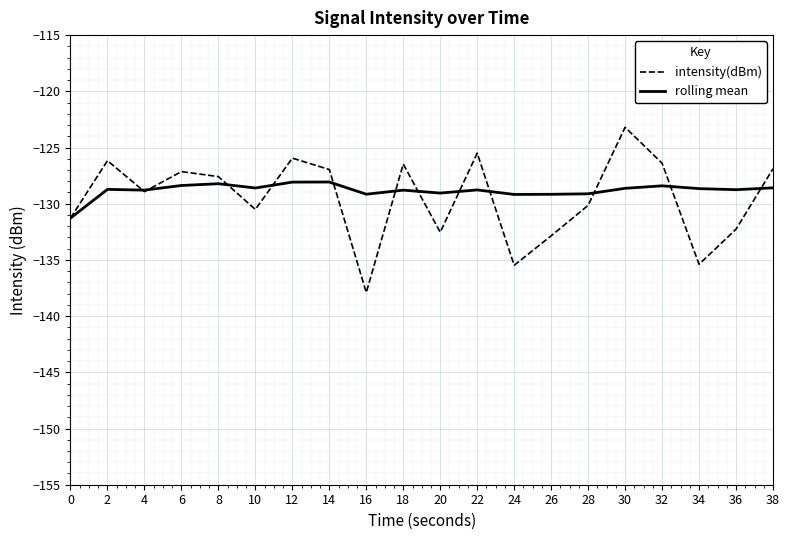

How many lines are shown in the chart?

2